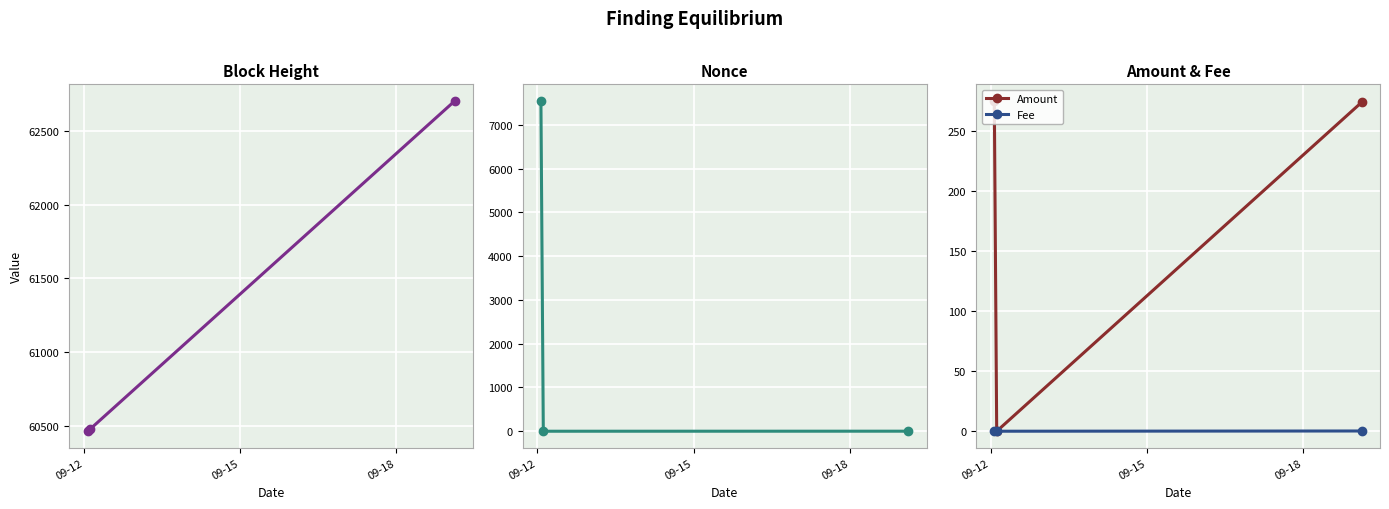

What is the lowest value of the BlockHeight series?

60467.0